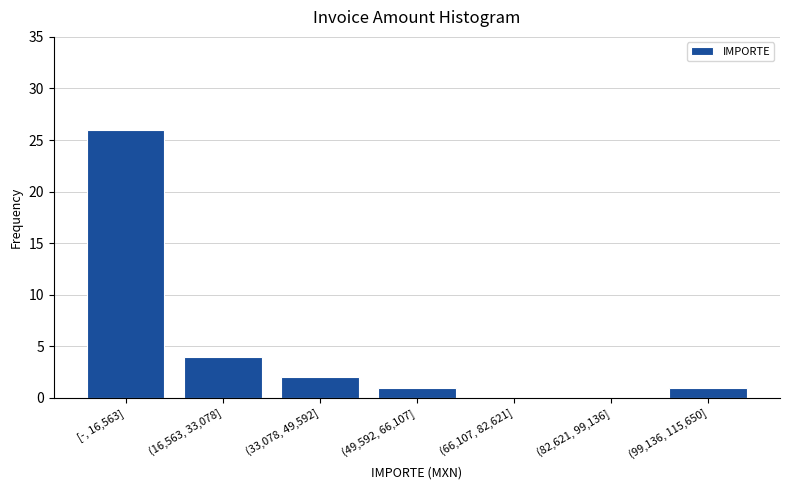

Reading left to right, list all the values displayed in this chart.

[-, 16,563]=26	(16,563, 33,078]=4	(33,078, 49,592]=2	(49,592, 66,107]=1	(66,107, 82,621]=0	(82,621, 99,136]=0	(99,136, 115,650]=1